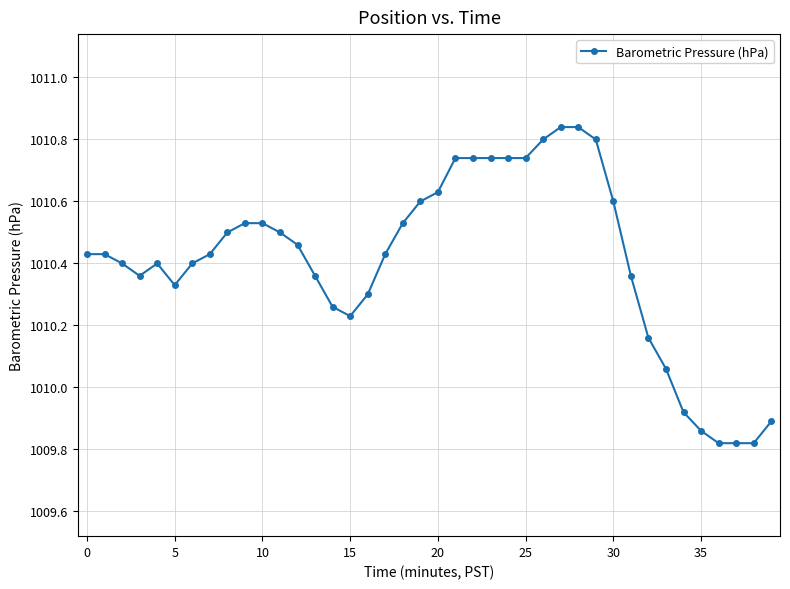

What is the difference between the maximum and minimum values?

1.0